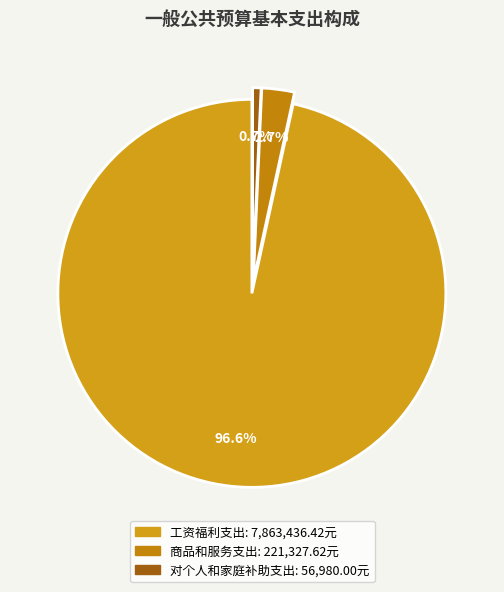

Which slice represents more than half of the pie?

工资福利支出